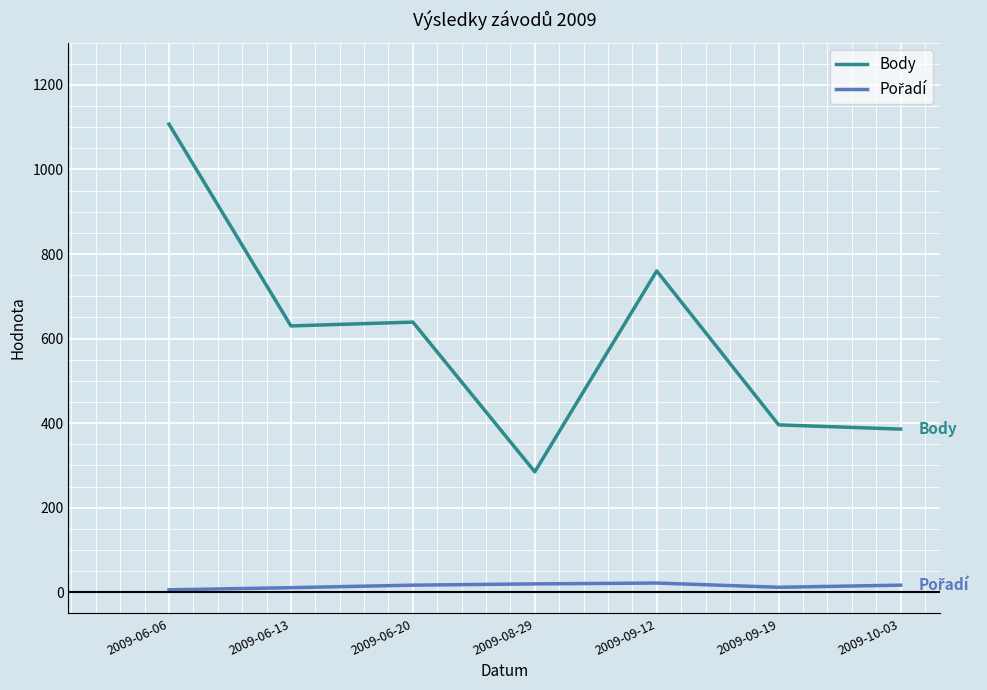

Which series has the widest spread of values?

Body